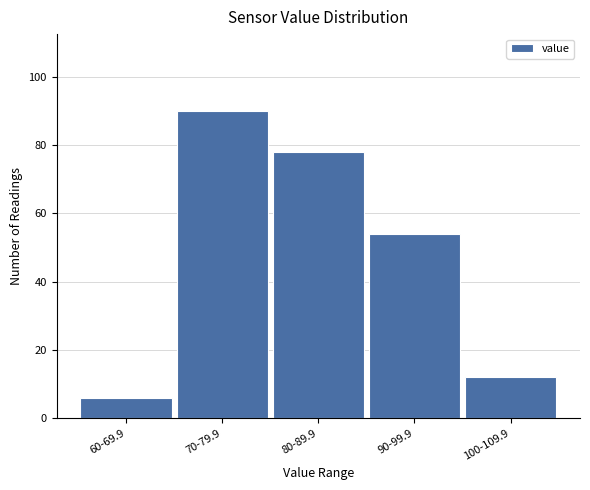

Reading right to left, extract all data points from this chart.

100-109.9=12	90-99.9=54	80-89.9=78	70-79.9=90	60-69.9=6